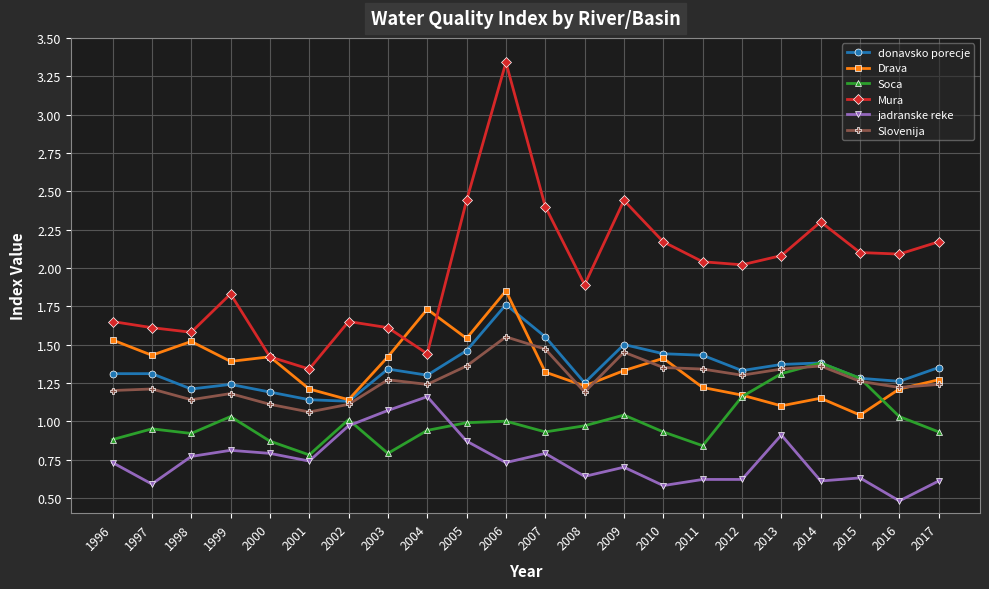

True or false: Soca and jadranske reke cross at least once.

True